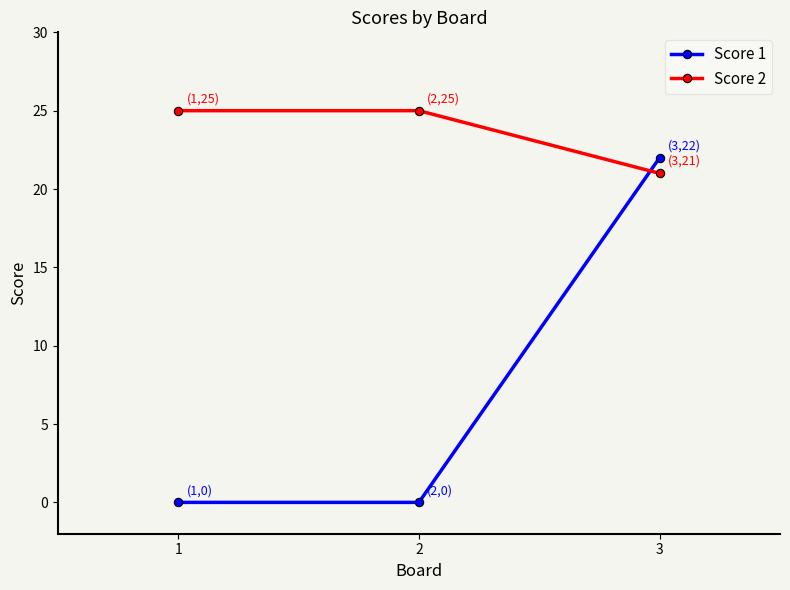

What is the total value across all series at 2?

25